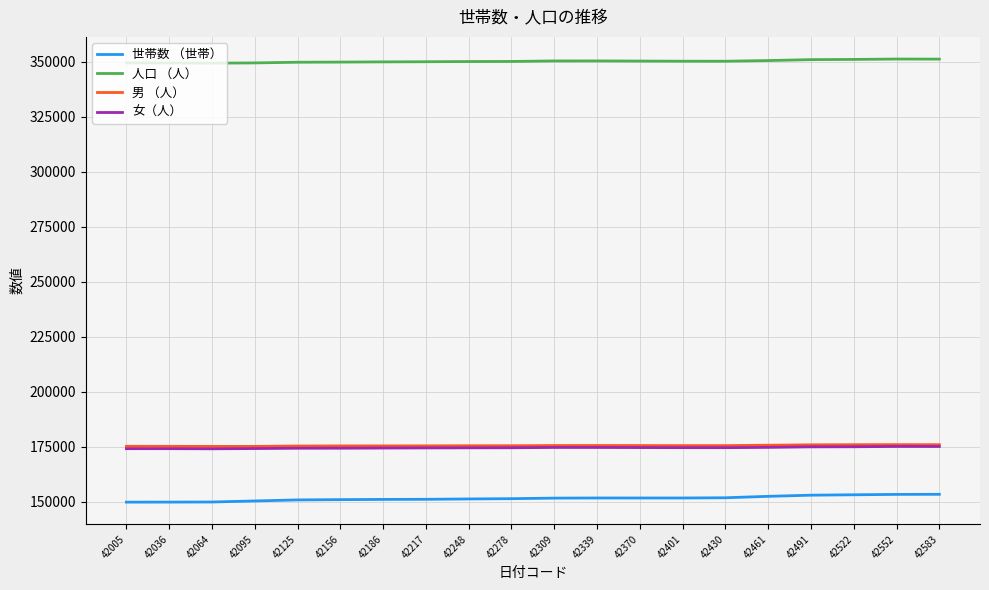

The value of 世帯数 （世帯） at 42430 is 151847. True or false?

True